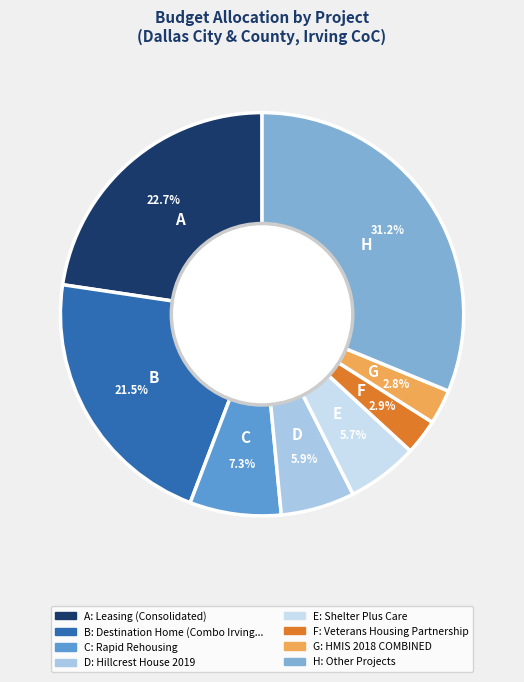

Does any single category account for the majority?

No